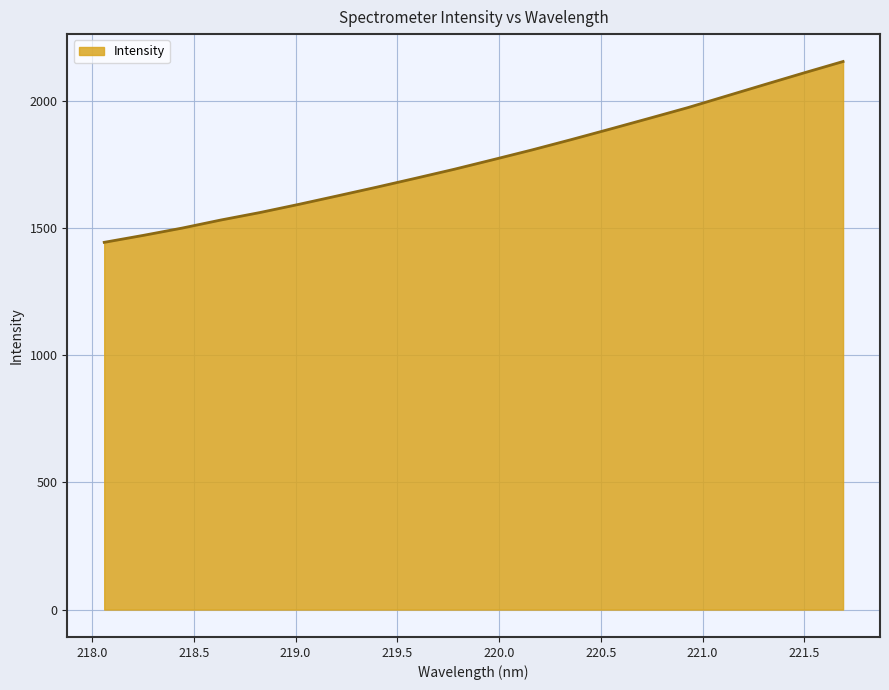

What is the maximum value shown in the chart?

2155.7